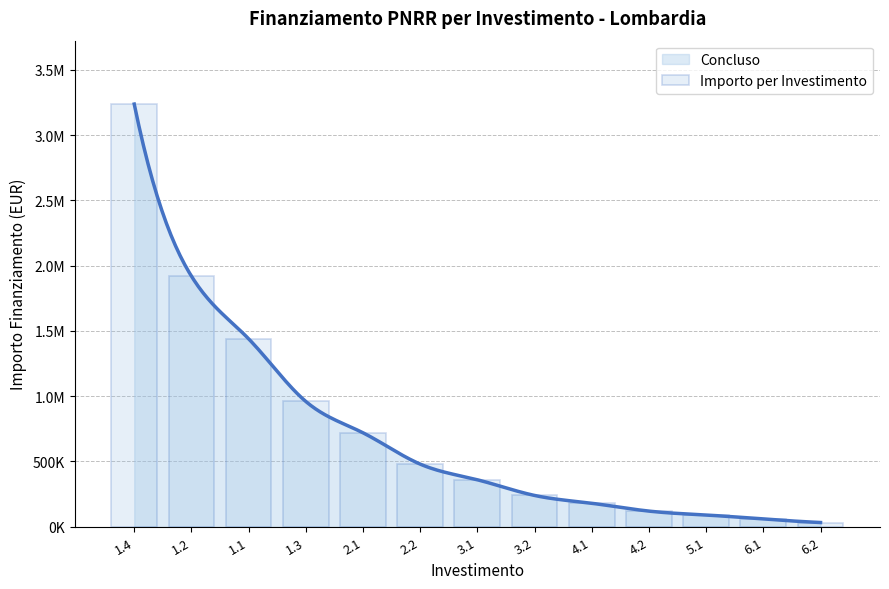

What is the difference between the maximum and minimum values?

3204975